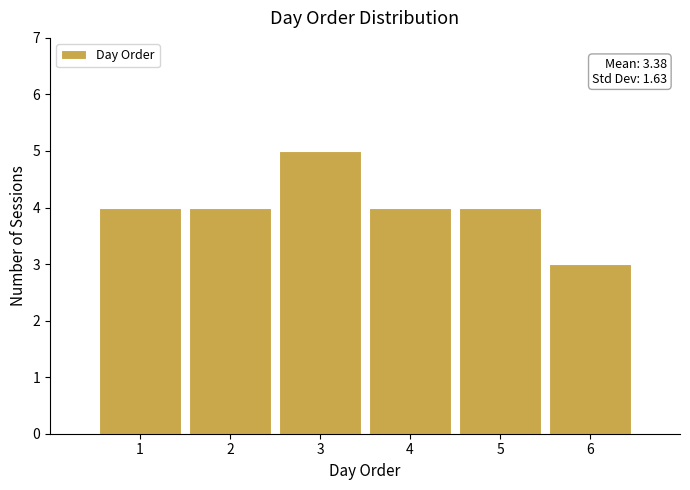

Over which range of the x-axis is the bar tallest?

2.5 to 3.5